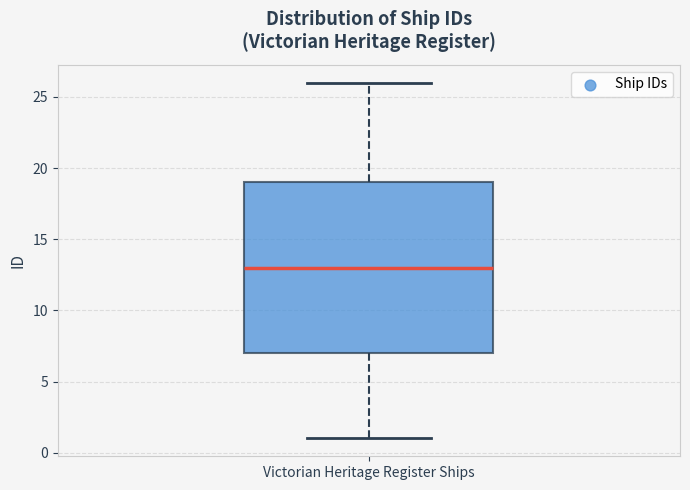

Where is the lower edge of the box for Victorian Heritage Register Ships on the y-axis? The values are not printed on the chart, so give them approximately, as read against the axis.

7